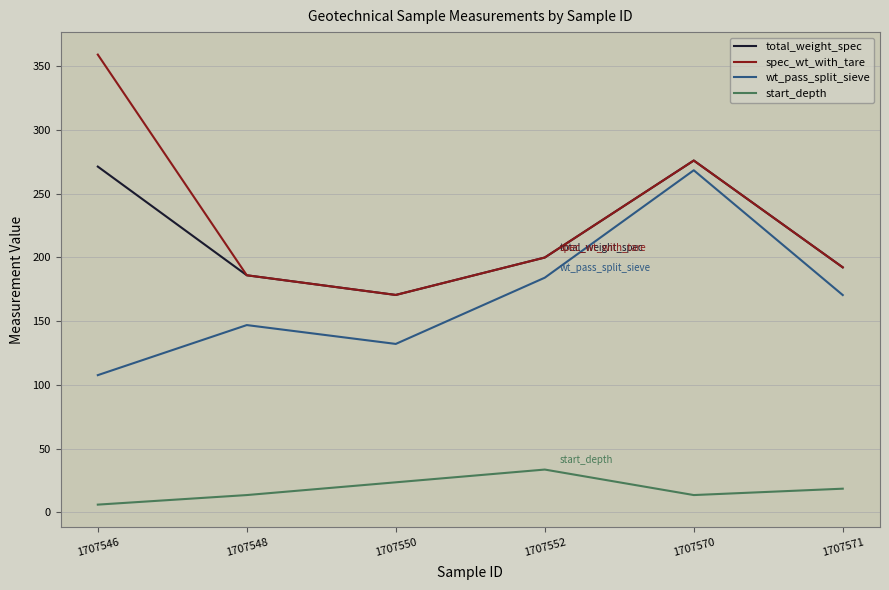

Is the value of total_weight_spec at 1707548 greater than the value of wt_pass_split_sieve at 1707546?

Yes